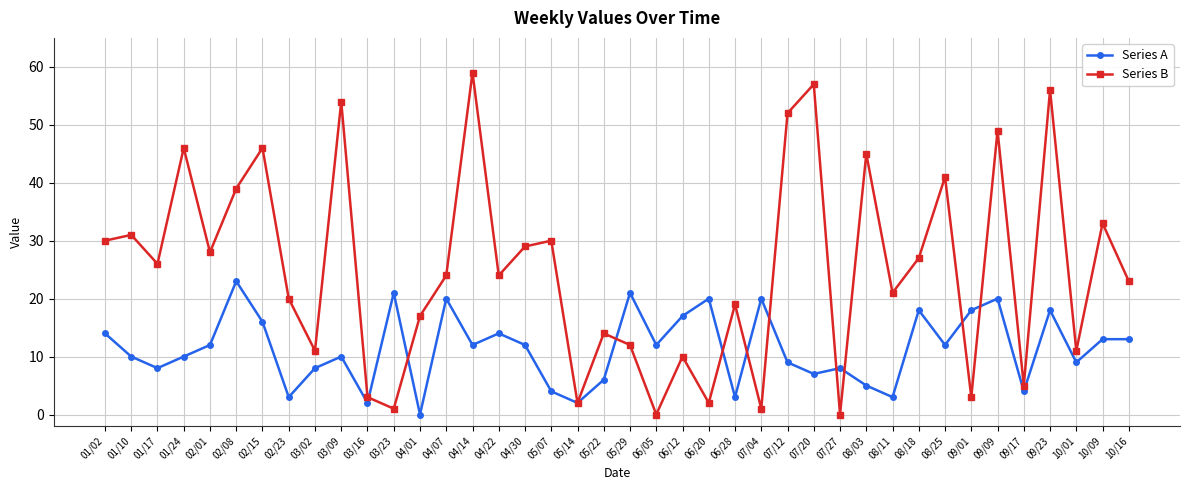

What position from the left is 10/01?

38